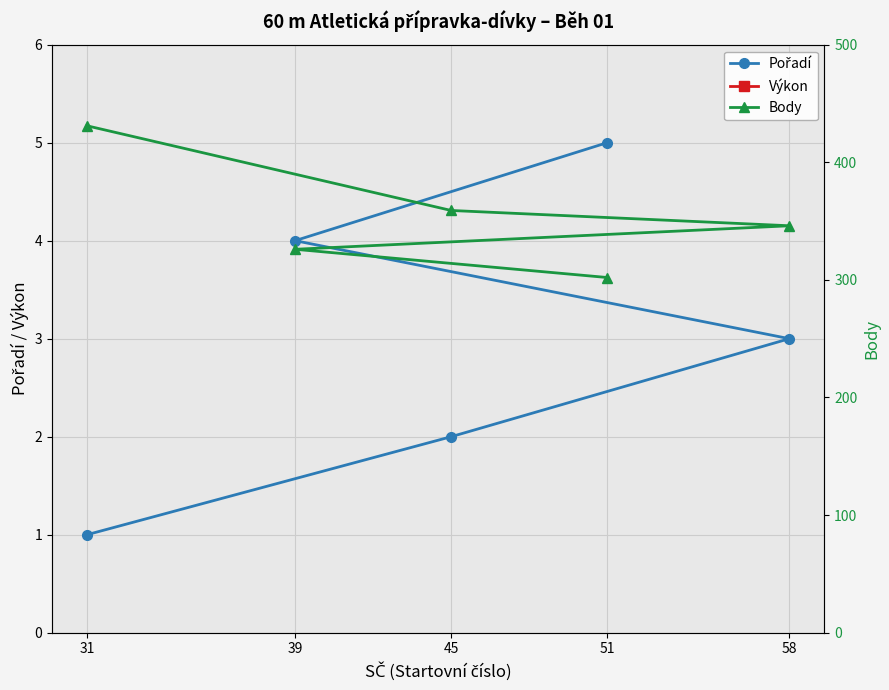

Which series changed the most between 58 and 39?

Body